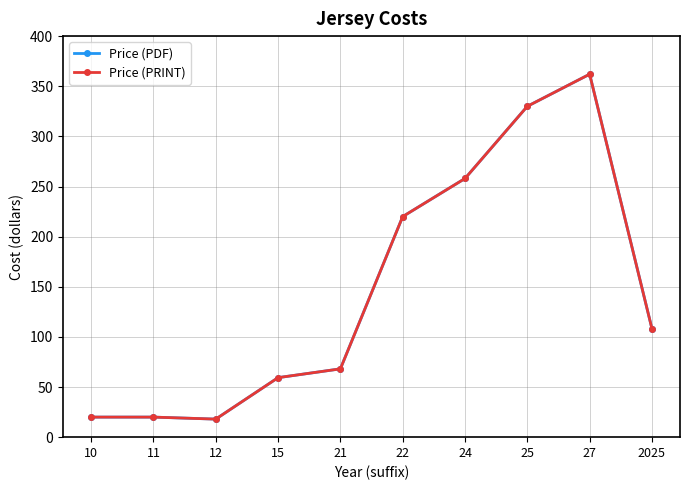

What is the difference between the second highest and minimum values in the Price (PDF) series?

312.0